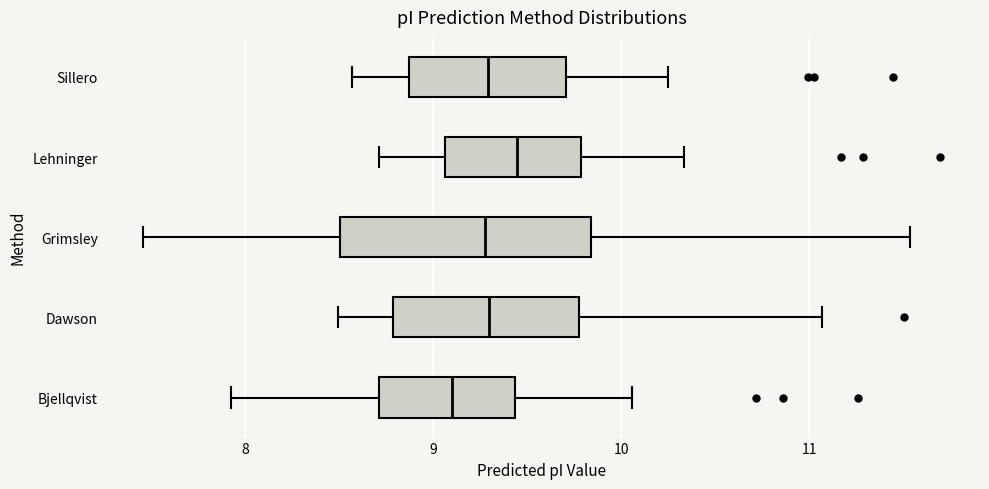

Reading bottom to top, read every box against the x-axis: the position of its median line, the range the box covers, and the ends of its whiskers. The values are not printed on the chart, so give them approximately, as read against the axis.

Bjellqvist: median 9.1, box 8.7 to 9.4, whiskers 7.9 to 10.1
Dawson: median 9.3, box 8.8 to 9.8, whiskers 8.5 to 11.1
Grimsley: median 9.3, box 8.5 to 9.8, whiskers 7.5 to 11.5
Lehninger: median 9.4, box 9.1 to 9.8, whiskers 8.7 to 10.3
Sillero: median 9.3, box 8.9 to 9.7, whiskers 8.6 to 10.2